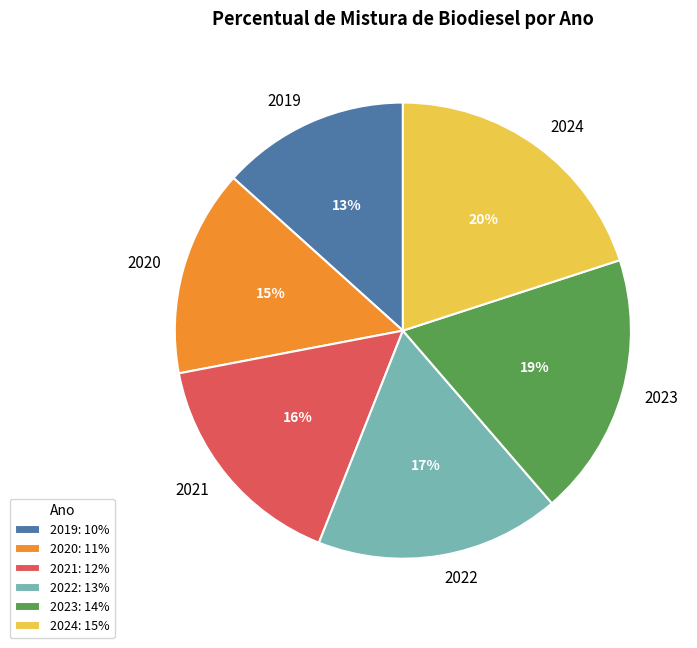

Which slice is the largest?

2024